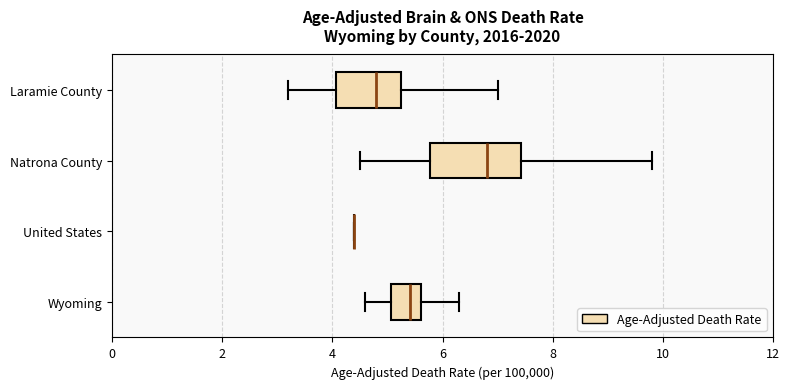

Where is the left edge of the box for Wyoming on the x-axis? The values are not printed on the chart, so give them approximately, as read against the axis.

5.0